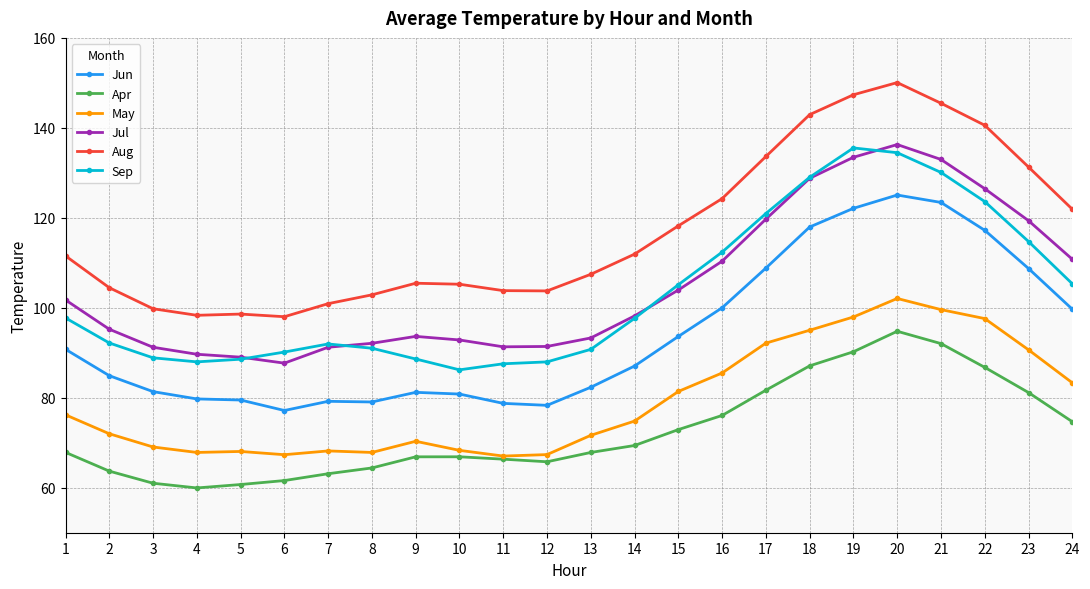

True or false: Jun has more than 0 interior local peaks.

True